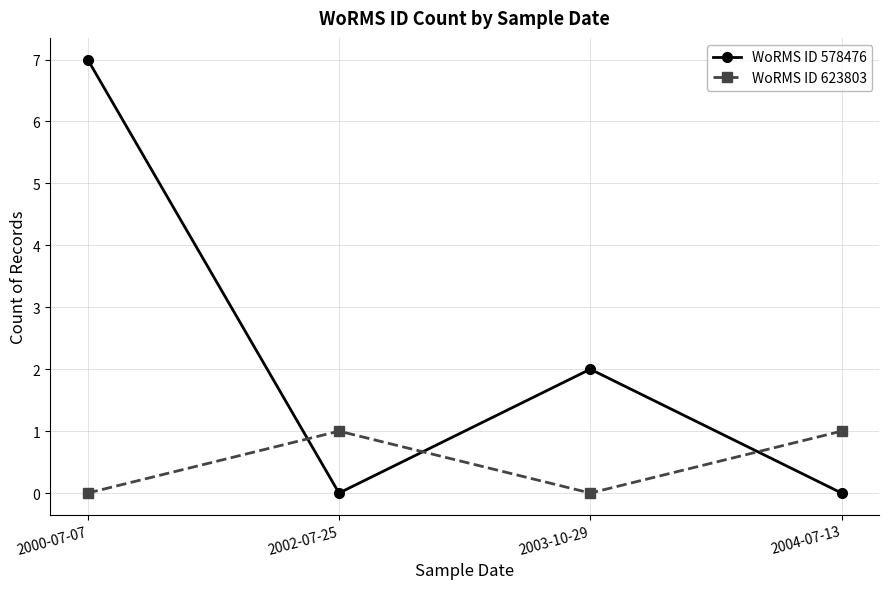

Count the WoRMS ID 623803 values in the range 0 to 1.

4